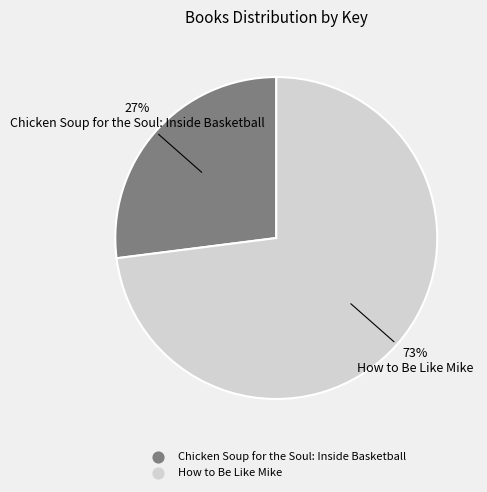

The How to Be Like Mike slice represents 73% of the pie. True or false?

True